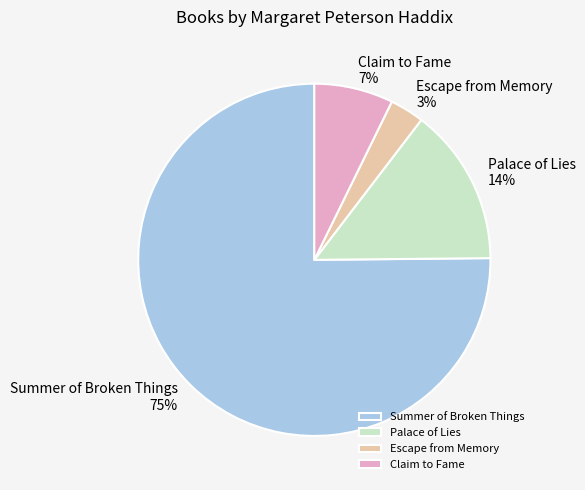

Which slice is the smallest?

Escape from Memory